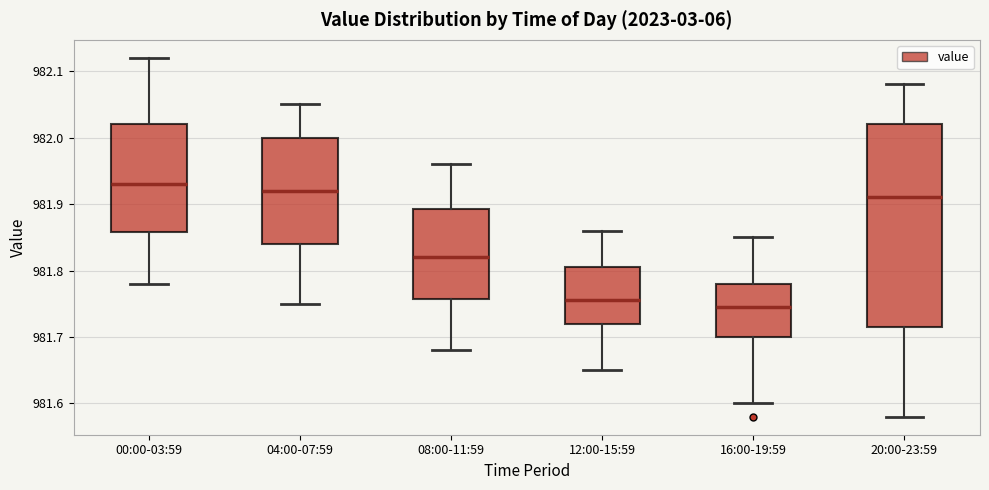

Reading left to right, read every box against the y-axis: the position of its median line, the range the box covers, and the ends of its whiskers. The values are not printed on the chart, so give them approximately, as read against the axis.

00:00-03:59: median 981.93, box 981.86 to 982.02, whiskers 981.78 to 982.12
04:00-07:59: median 981.92, box 981.84 to 982.00, whiskers 981.75 to 982.05
08:00-11:59: median 981.82, box 981.76 to 981.89, whiskers 981.68 to 981.96
12:00-15:59: median 981.76, box 981.72 to 981.81, whiskers 981.65 to 981.86
16:00-19:59: median 981.75, box 981.70 to 981.78, whiskers 981.60 to 981.85
20:00-23:59: median 981.91, box 981.72 to 982.02, whiskers 981.58 to 982.08